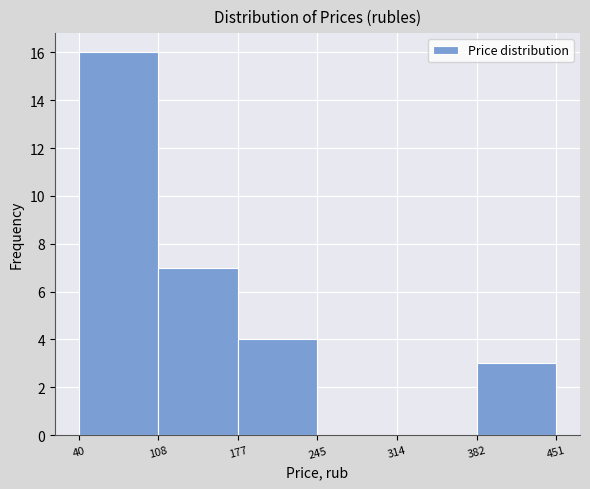

Reading left to right, transcribe this chart: for each bar, give the range it covers on the x-axis and its height. The values are not printed on the chart, so give them approximately, as read against the axis.

40 to 108: 16
108 to 177: 7
177 to 245: 4
245 to 314: 0
314 to 382: 0
382 to 451: 3